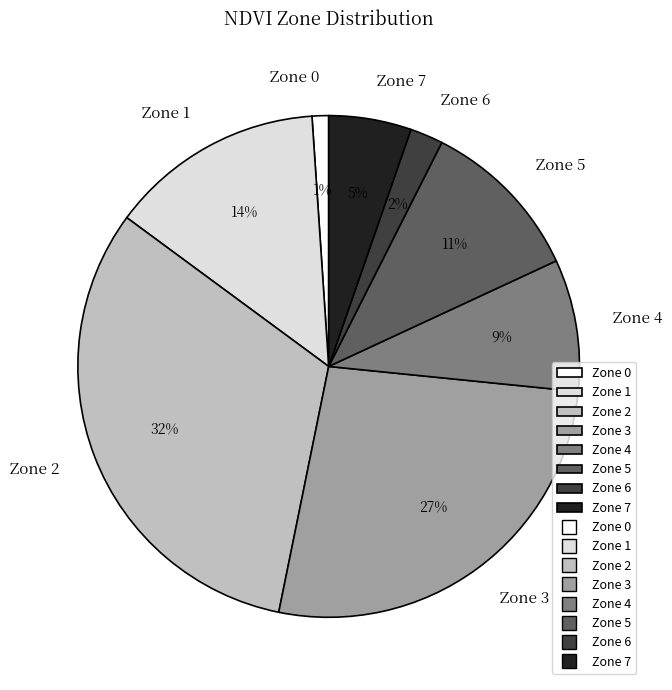

Which has a higher value, Zone 5 or Zone 7?

Zone 5